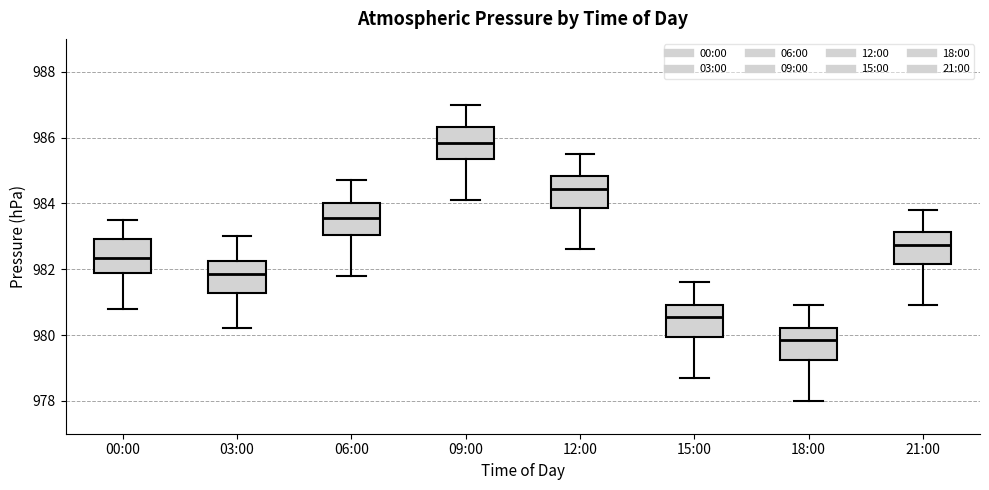

Which box's median line is the highest?

09:00